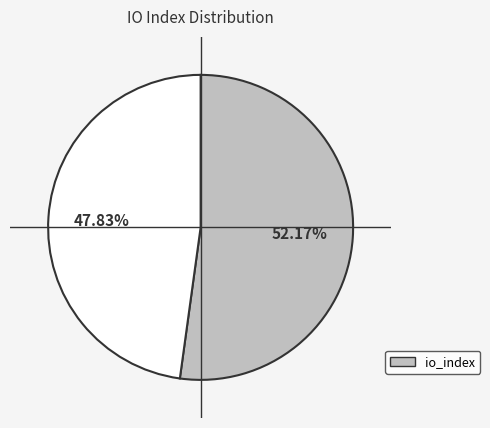

To the nearest percent, what is the difference between the largest and smallest slice percentages?

4%